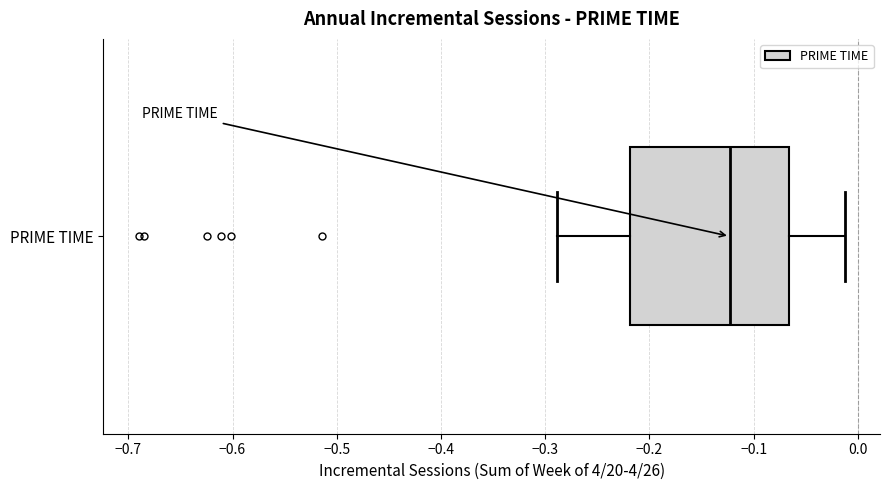

Transcribe this box plot: give where the median line is, the range the box spans, and where the two whiskers end, as read against the x-axis. The values are not printed on the chart, so give them approximately, as read against the axis.

median -0.12, box -0.22 to -0.07, whiskers -0.29 to -0.01